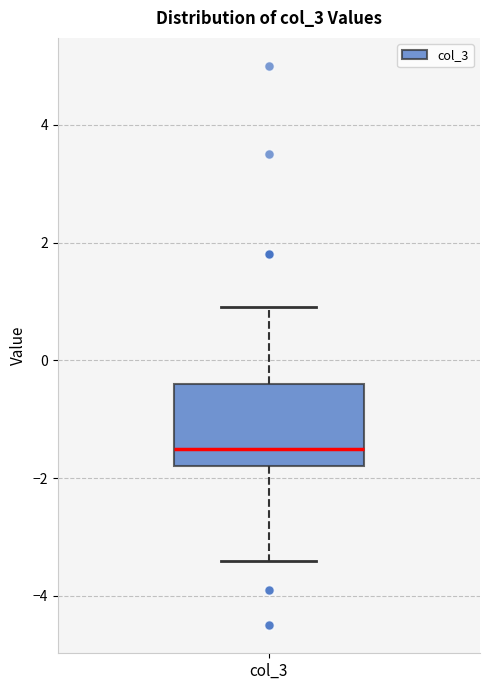

Read this box plot against the y-axis: the position of the median line, the range covered by the box, and the ends of both whiskers. The values are not printed on the chart, so give them approximately, as read against the axis.

median -1.4, box -1.8 to -0.4, whiskers -3.4 to 1.0